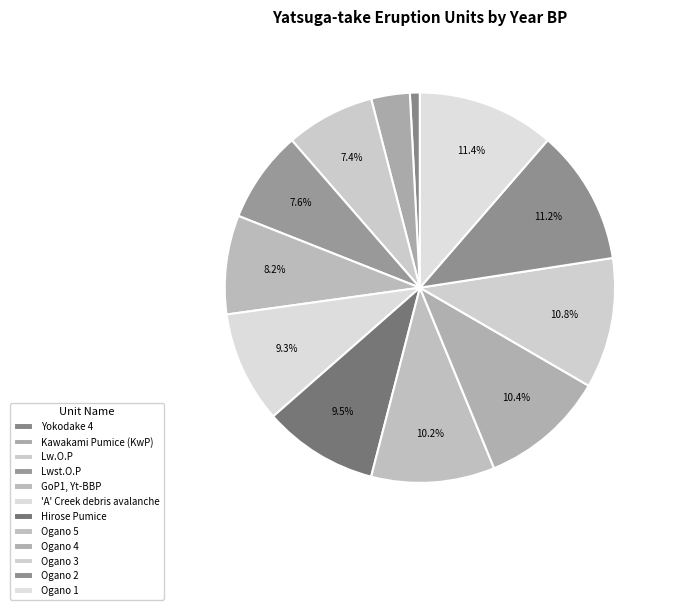

Which has a higher value, GoP1, Yt-BBP or Ogano 3?

Ogano 3